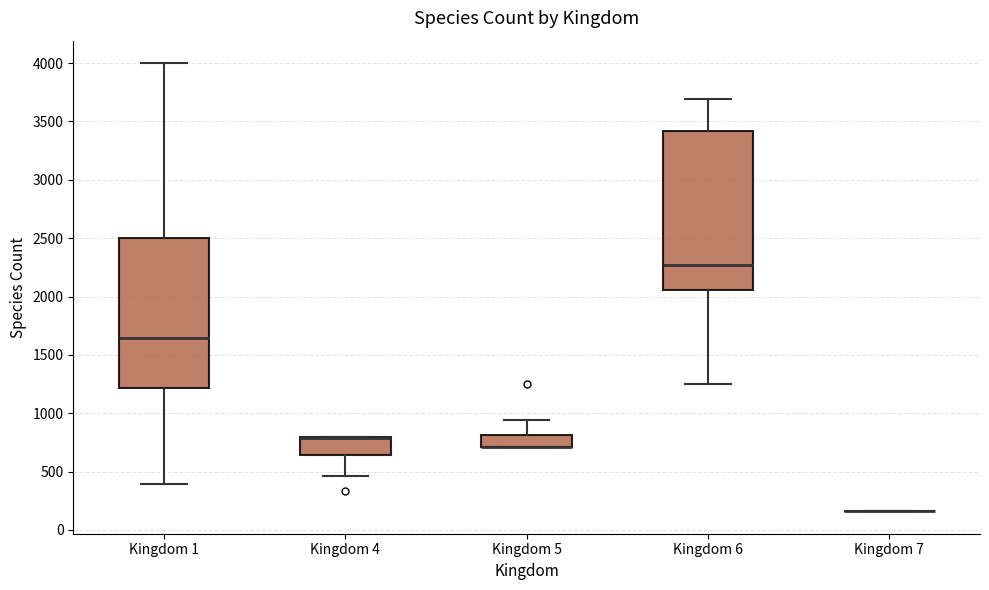

Reading left to right, read every box against the y-axis: the position of its median line, the range the box covers, and the ends of its whiskers. The values are not printed on the chart, so give them approximately, as read against the axis.

Kingdom 1: median 1650, box 1200 to 2500, whiskers 400 to 4000
Kingdom 4: median 800 (drawn on the box's upper edge), box 650 to 800, whiskers 450 to 800
Kingdom 5: median 700 (drawn on the box's lower edge), box 700 to 800, whiskers 700 to 950
Kingdom 6: median 2250, box 2050 to 3400, whiskers 1250 to 3700
Kingdom 7: box collapsed to a line at 150, whiskers 150 to 150